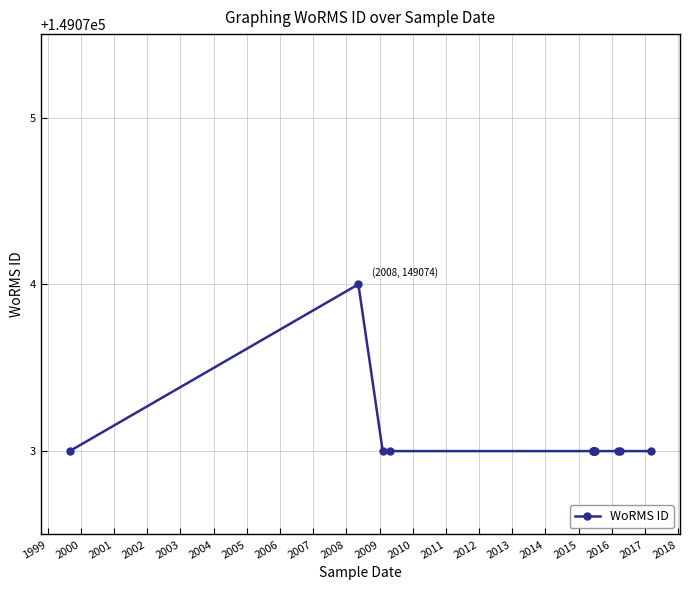

What is the greatest value displayed?

149074